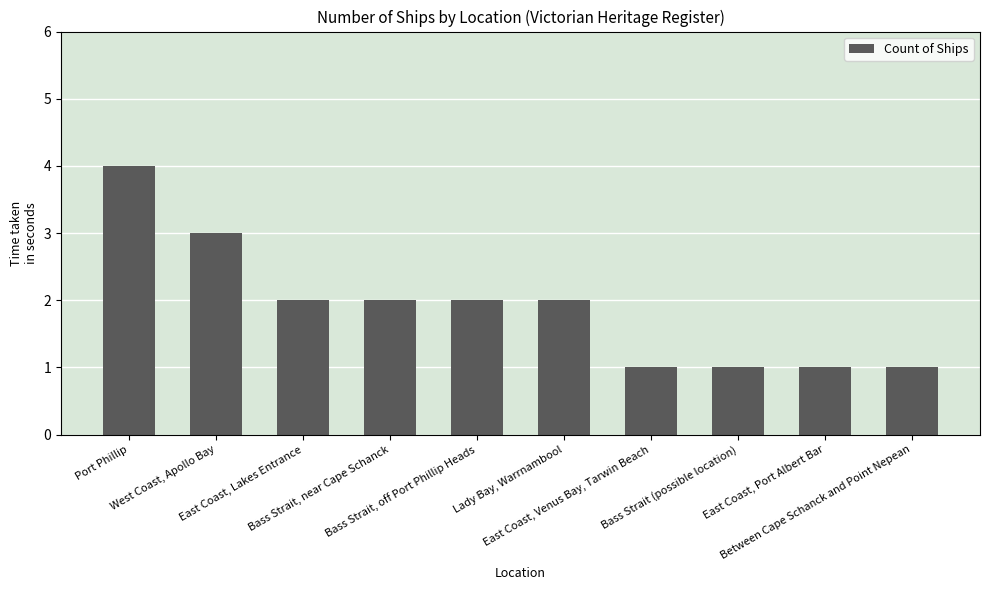

What is the difference between the maximum and minimum values?

3